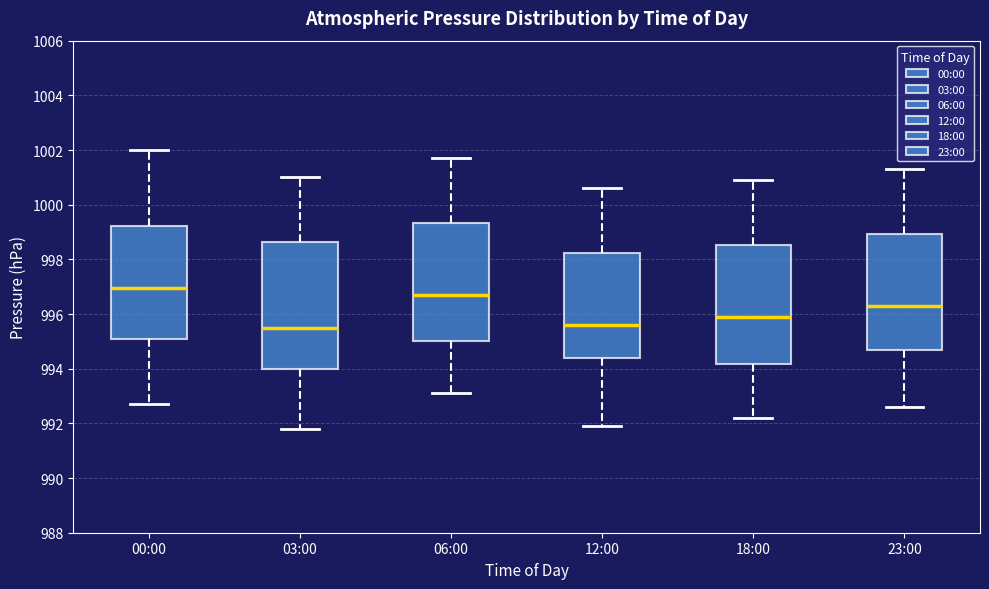

Comparing the boxes themselves (not the whiskers), which one is the tallest?

03:00